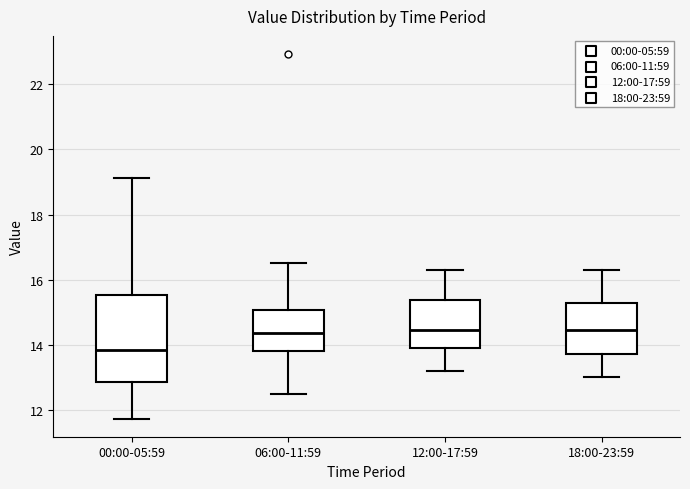

Reading left to right, read every box against the y-axis: the position of its median line, the range the box covers, and the ends of its whiskers. The values are not printed on the chart, so give them approximately, as read against the axis.

00:00-05:59: median 13.8, box 12.8 to 15.6, whiskers 11.8 to 19.2
06:00-11:59: median 14.4, box 13.8 to 15.0, whiskers 12.4 to 16.6
12:00-17:59: median 14.4, box 14.0 to 15.4, whiskers 13.2 to 16.4
18:00-23:59: median 14.4, box 13.8 to 15.2, whiskers 13.0 to 16.4